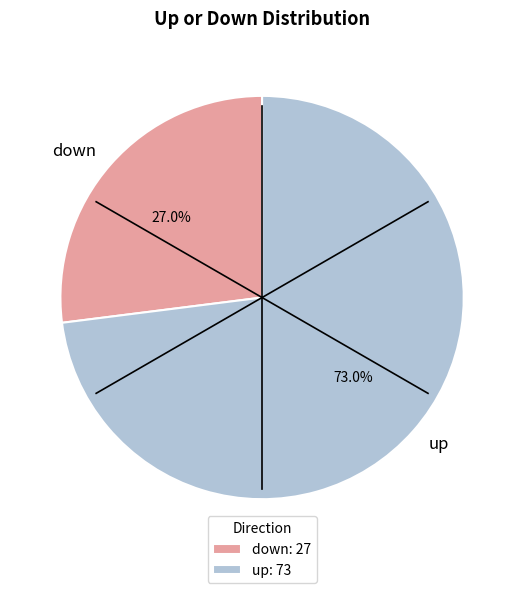

To the nearest percent, what is the combined percentage of up and down?

100%